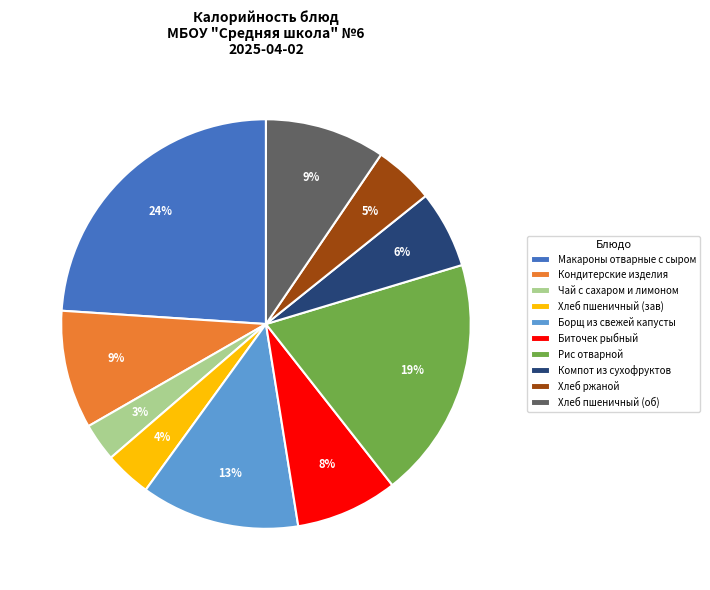

Approximately how many times larger is the value at Кондитерские изделия compared to Макароны отварные с сыром?

0.4